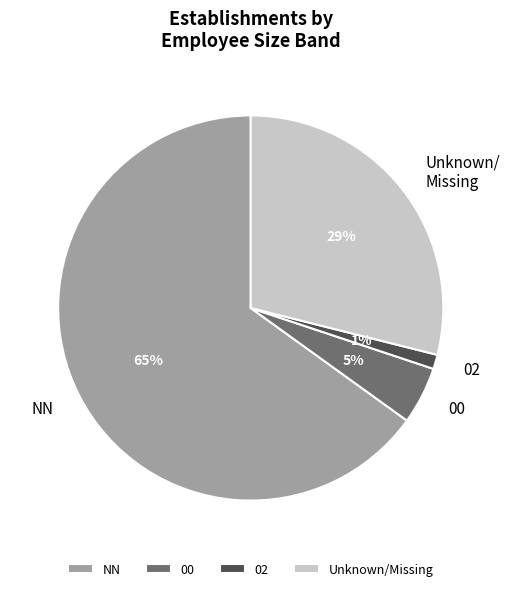

Combined, do 02 and Unknown/Missing account for over 50%?

No